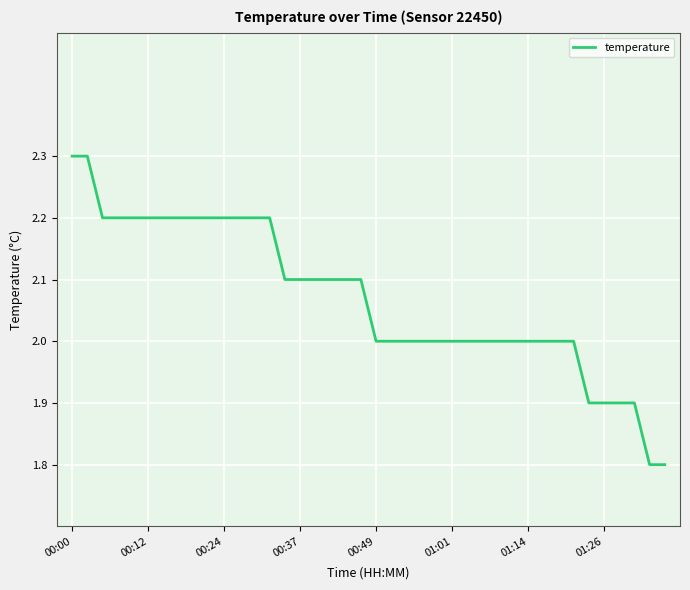

What is the difference between the maximum and minimum values?

0.5